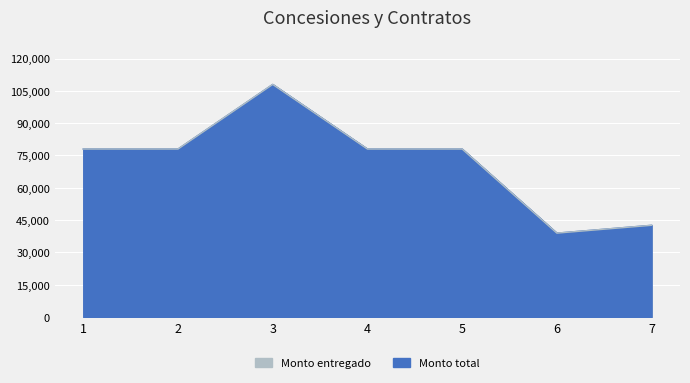

In Monto total, how many points are lower than both neighbors (excluding endpoints)?

1